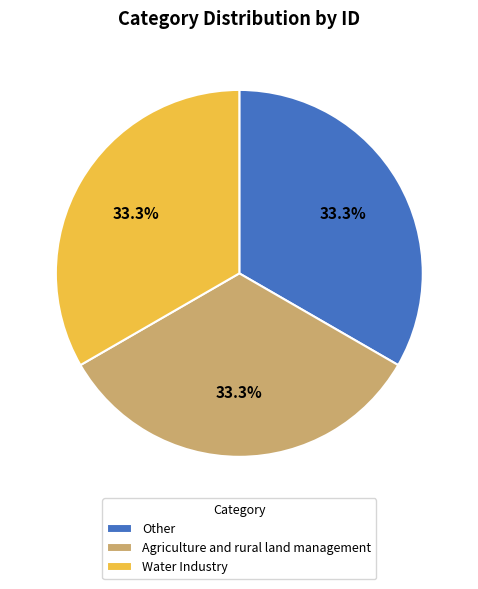

The Water Industry slice represents 19% of the pie. True or false?

False